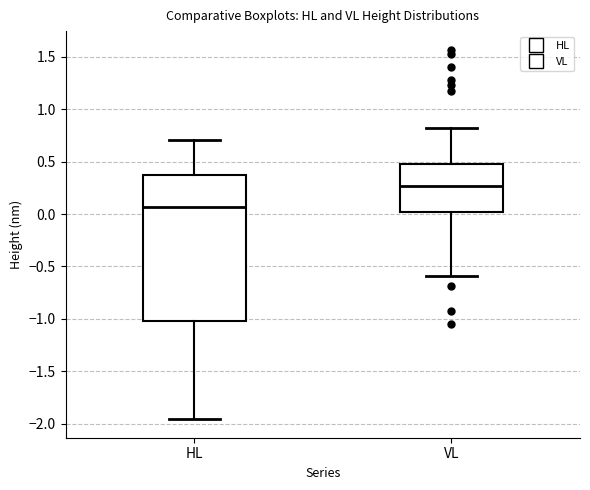

Reading left to right, transcribe this box plot: for each box, give where its median line is, the range the box spans, and where its two whiskers end, as read against the y-axis. The values are not printed on the chart, so give them approximately, as read against the axis.

HL: median 0.05, box -1.00 to 0.35, whiskers -1.95 to 0.70
VL: median 0.25, box 0.00 to 0.50, whiskers -0.60 to 0.80